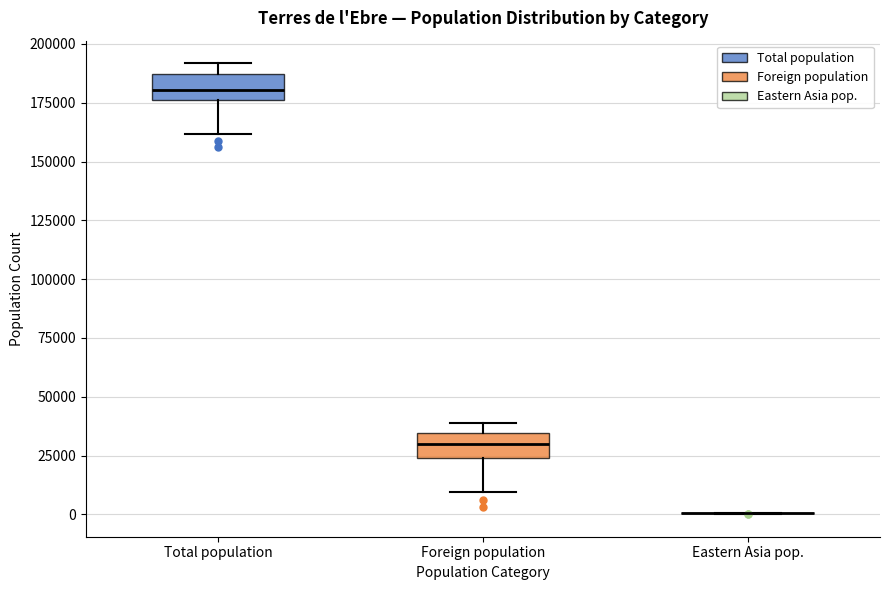

Reading left to right, transcribe this box plot: for each box, give where its median line is, the range the box spans, and where its two whiskers end, as read against the y-axis. The values are not printed on the chart, so give them approximately, as read against the axis.

Total population: median 180000, box 175000 to 185000, whiskers 160000 to 190000
Foreign population: median 30000, box 25000 to 35000, whiskers 10000 to 40000
Eastern Asia pop.: box collapsed to a line at 0, whiskers 0 to 0